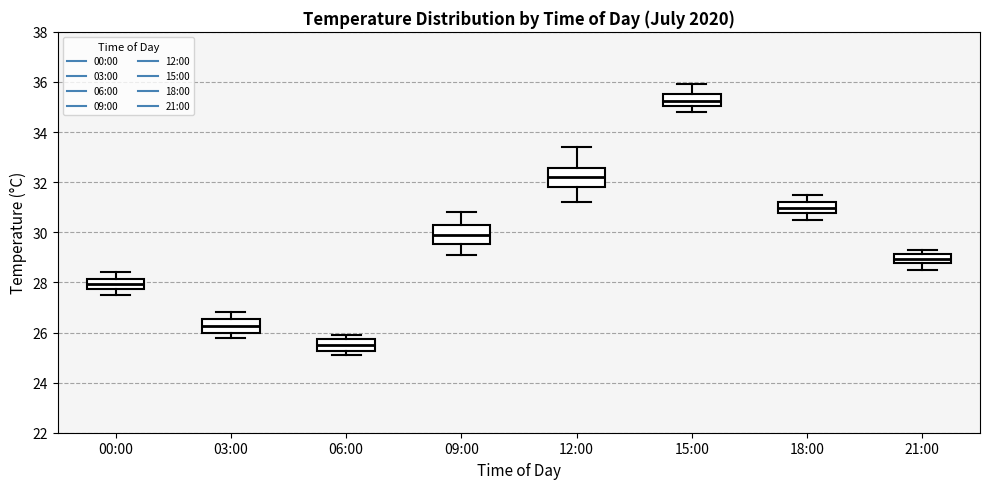

Where is the lower edge of the box for 15:00 on the y-axis? The values are not printed on the chart, so give them approximately, as read against the axis.

35.0